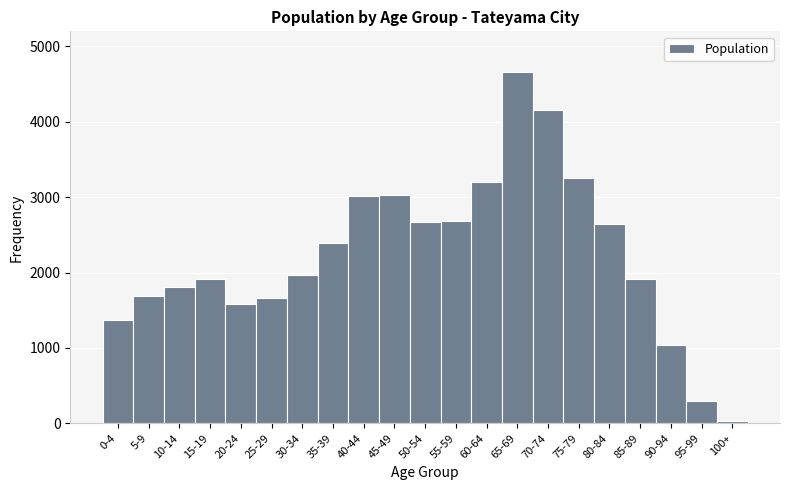

Is it true that the value at 20-24 is 1578?

True